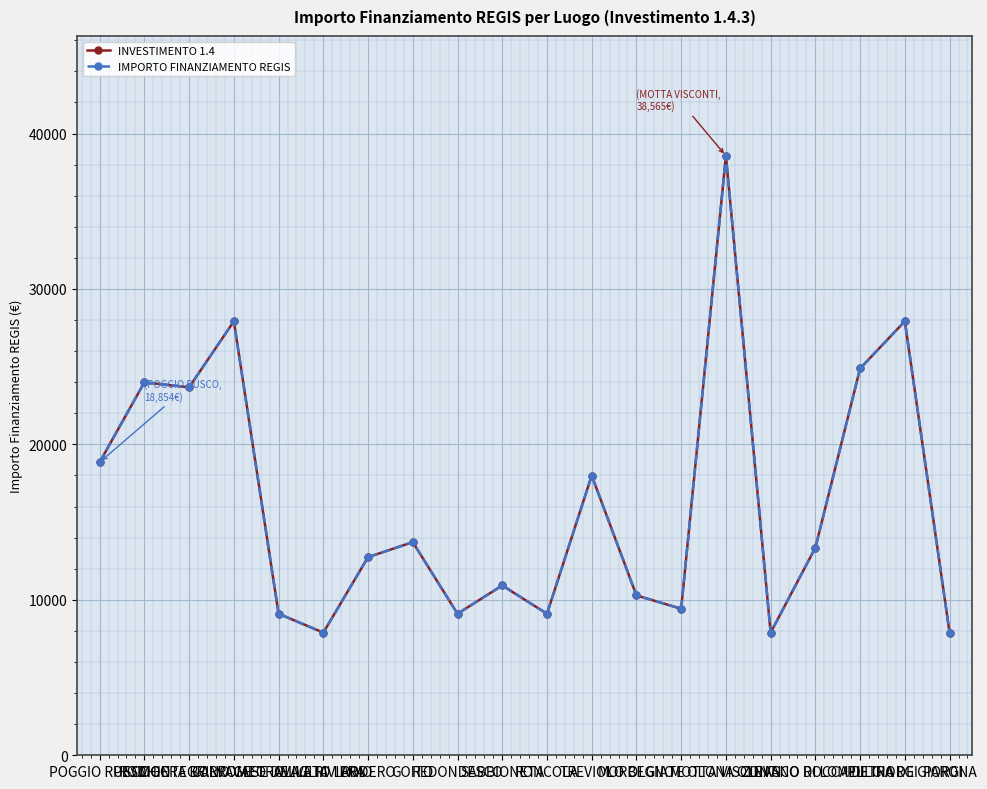

Does the chart have visible grid lines?

Yes